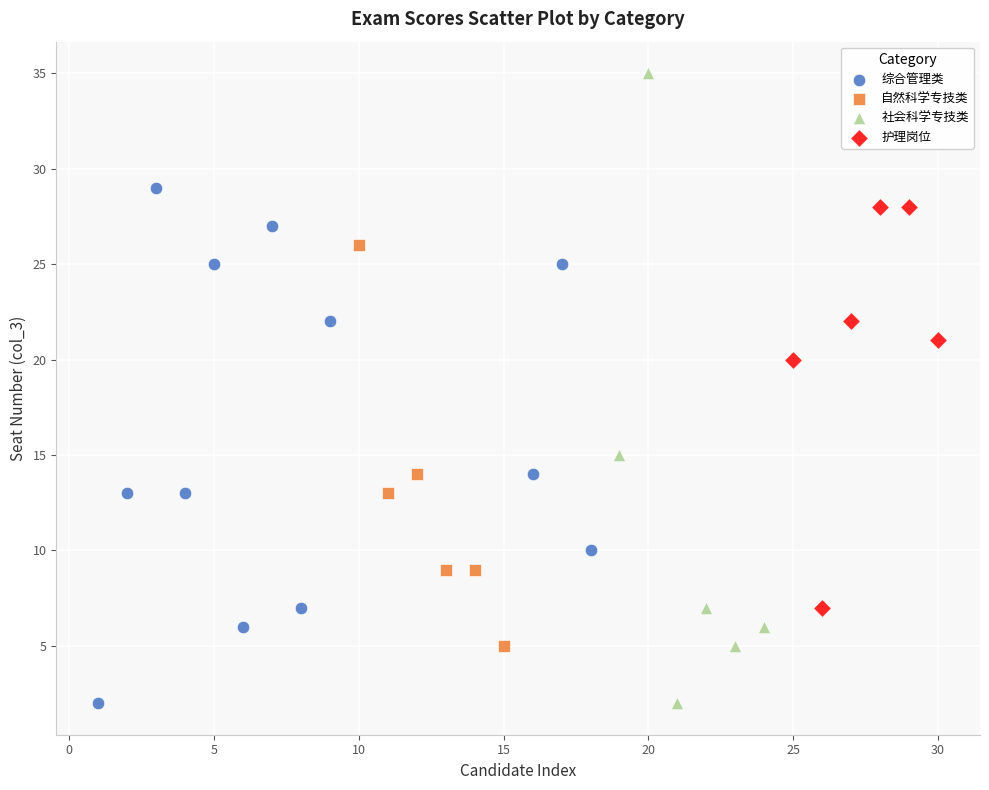

What are all the series names shown in the legend?

综合管理类, 自然科学专技类, 社会科学专技类, 护理岗位